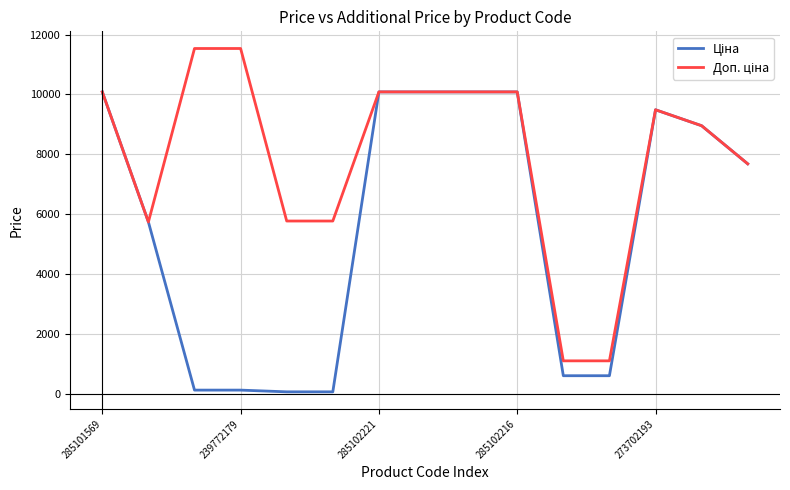

What is the maximum value shown in the chart?

11537.0